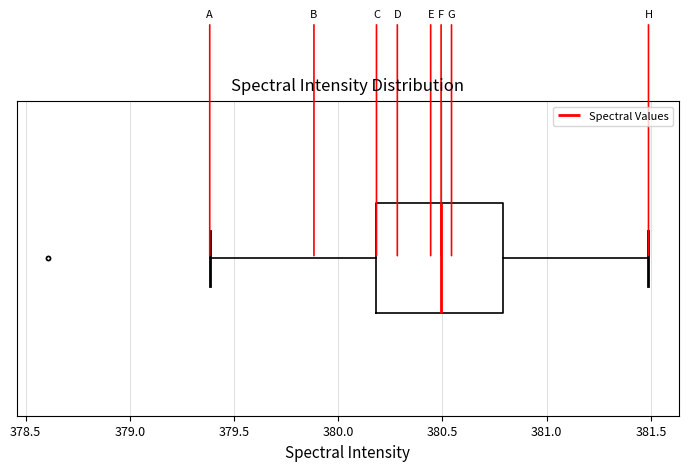

Where is the right edge of the box on the x-axis? The values are not printed on the chart, so give them approximately, as read against the axis.

380.8